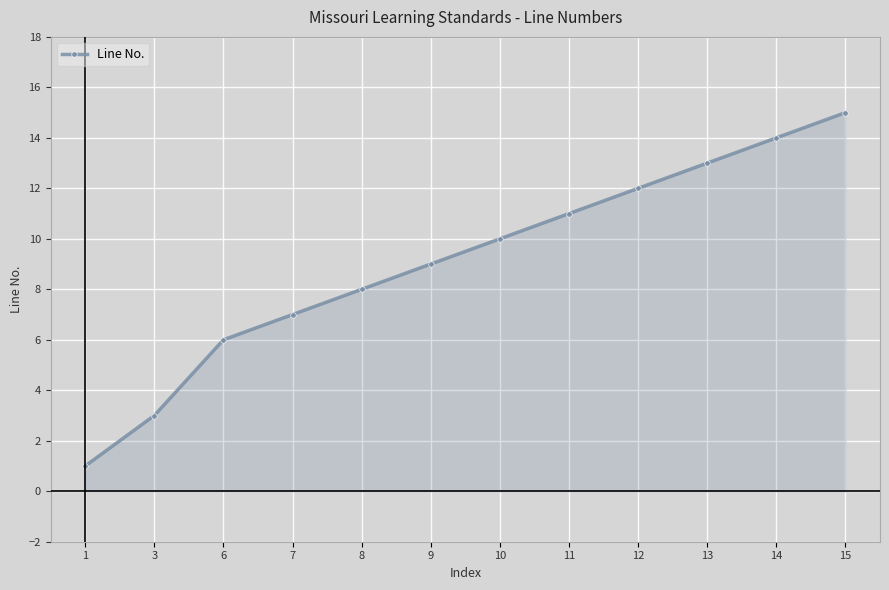

True or false: the data shows 6 at 14.

False